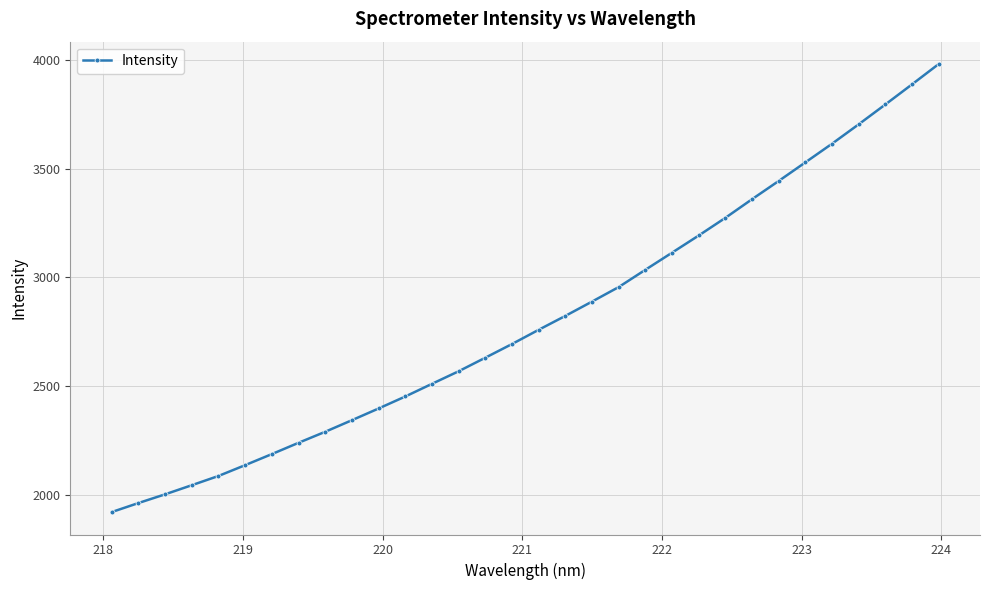

What is the value of the 11th point from the left?

2396.6